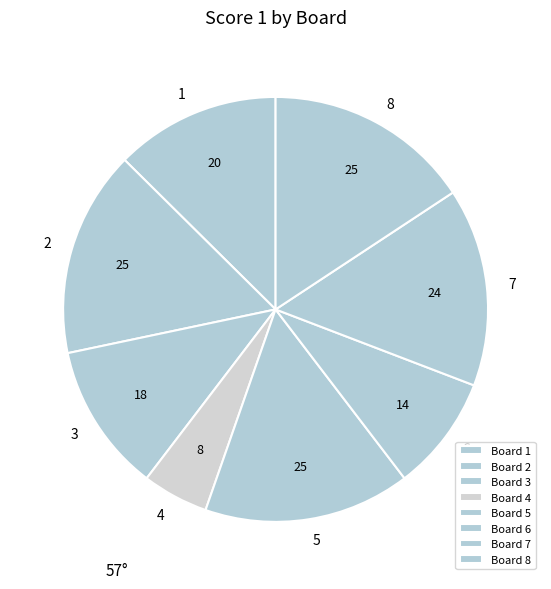

Count the number of slices in the pie.

8